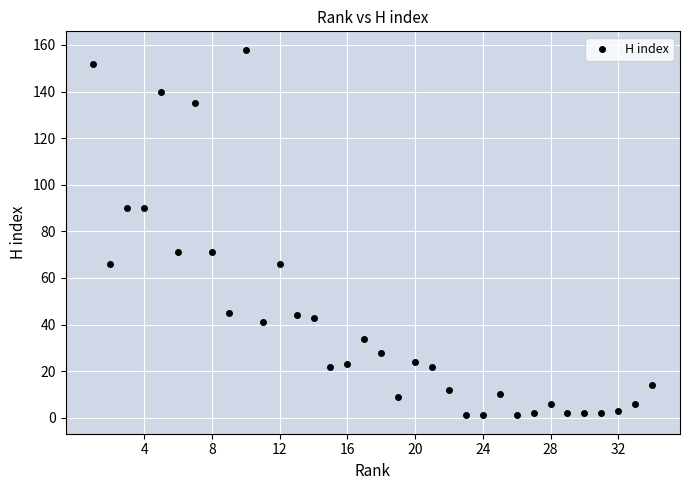

What is the range of X values (max minus min)?

33